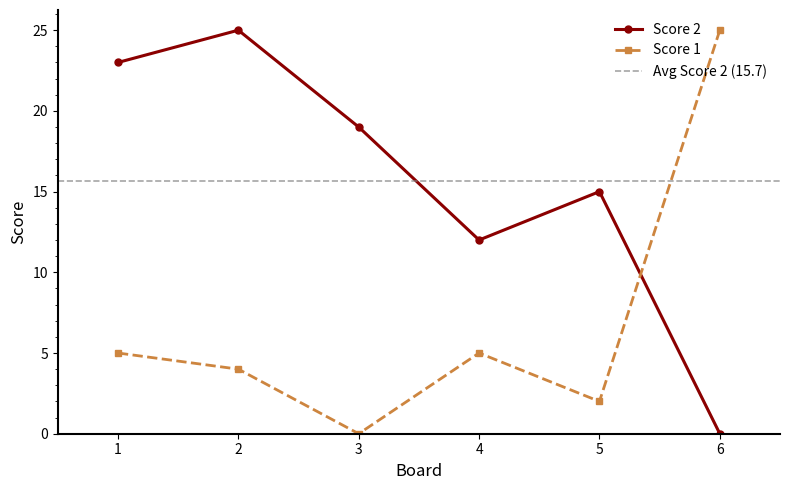

What are all the series names shown in the legend?

Score 2, Score 1